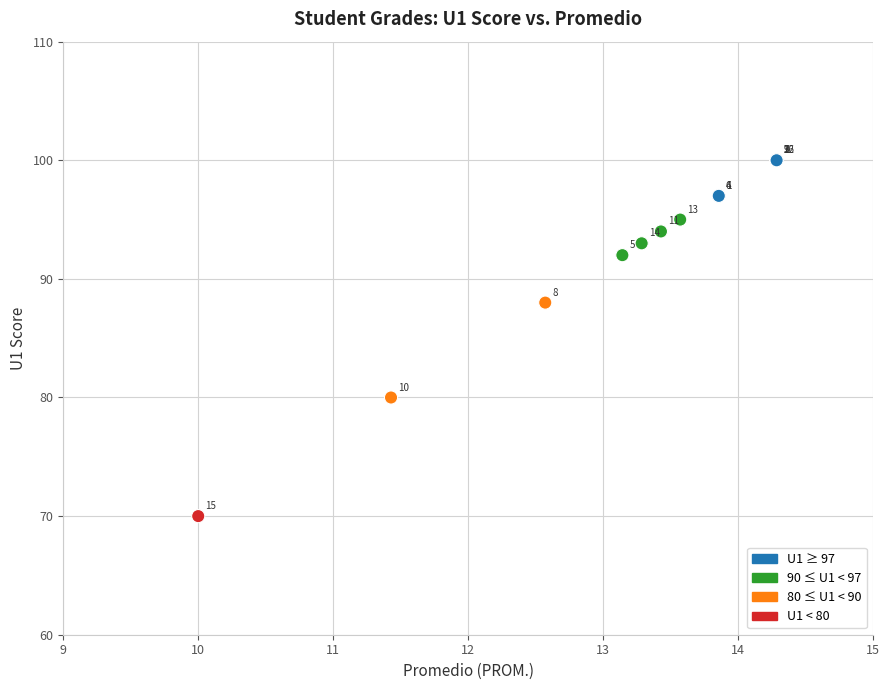

What Y value in the scatter plot is closest to 85?

88